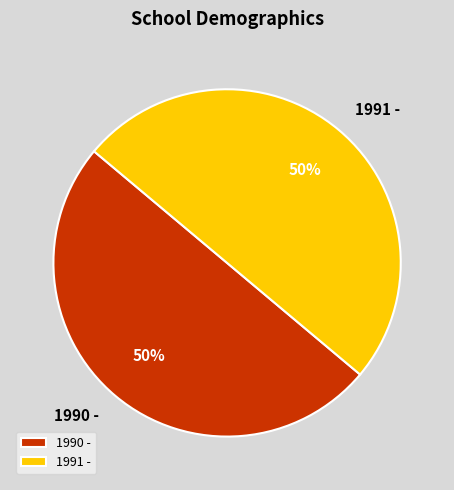

To the nearest percent, what is the combined percentage of 1991 - and 1990 -?

100%